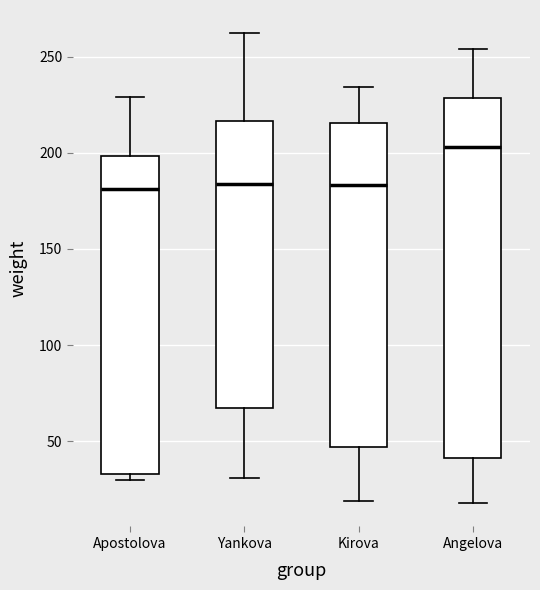

Which box is the tallest, from its lower edge to its upper edge?

Angelova